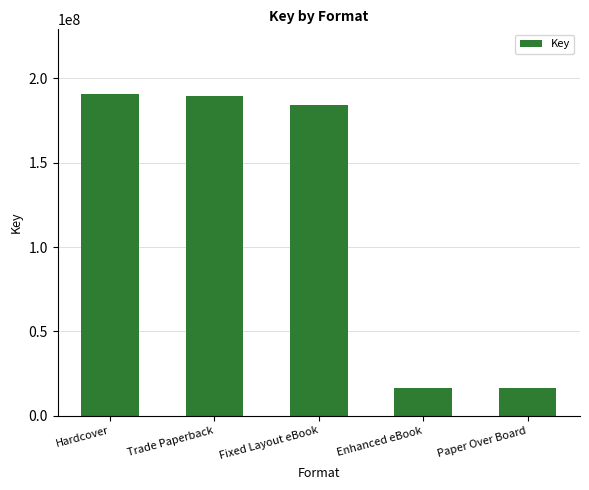

Reading left to right, extract all data points from this chart.

190932415	189755661	184204185	16352365	16352365